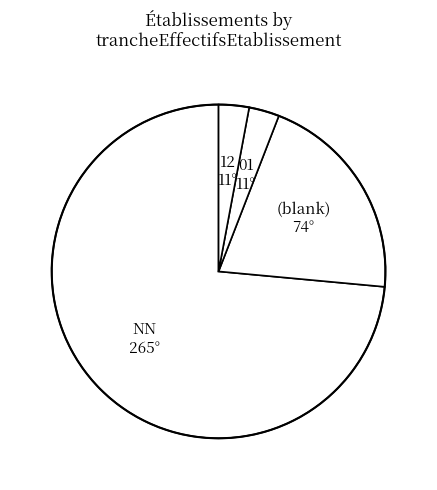

Is it true that NN is 83% of the pie?

False